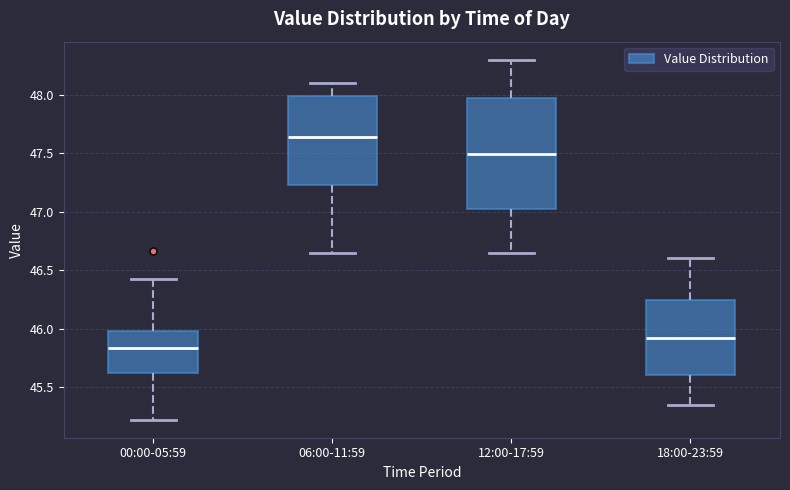

Reading left to right, read every box against the y-axis: the position of its median line, the range the box covers, and the ends of its whiskers. The values are not printed on the chart, so give them approximately, as read against the axis.

00:00-05:59: median 45.85, box 45.60 to 46.00, whiskers 45.20 to 46.40
06:00-11:59: median 47.65, box 47.25 to 48.00, whiskers 46.65 to 48.10
12:00-17:59: median 47.50, box 47.05 to 48.00, whiskers 46.65 to 48.30
18:00-23:59: median 45.90, box 45.60 to 46.25, whiskers 45.35 to 46.60